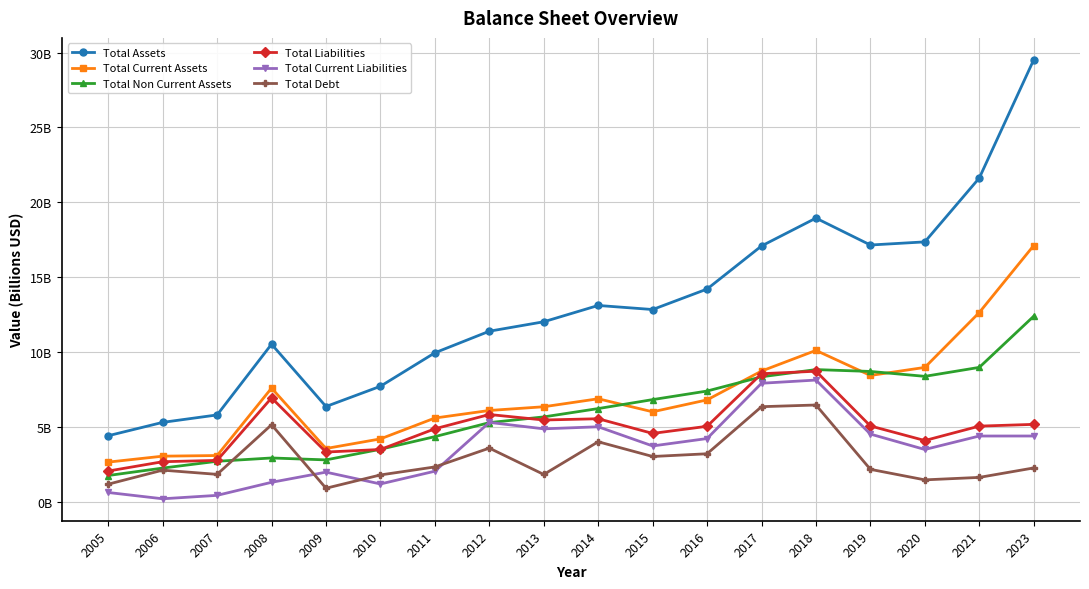

What are all the series names shown in the legend?

Total Assets, Total Current Assets, Total Non Current Assets, Total Liabilities, Total Current Liabilities, Total Debt